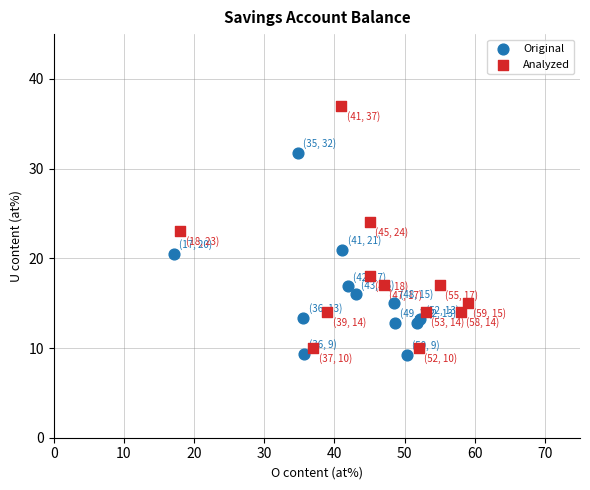

Which series has the largest Y range (max minus min)?

Analyzed